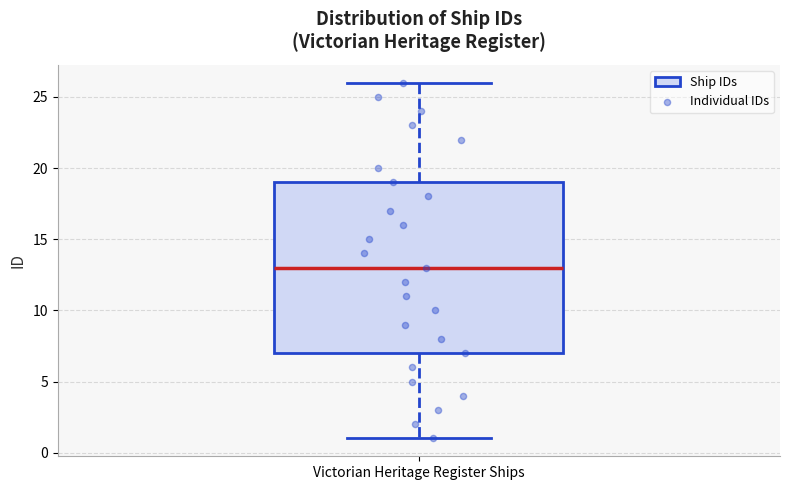

Where does the upper whisker of the box for Victorian Heritage Register Ships end on the y-axis? The values are not printed on the chart, so give them approximately, as read against the axis.

26